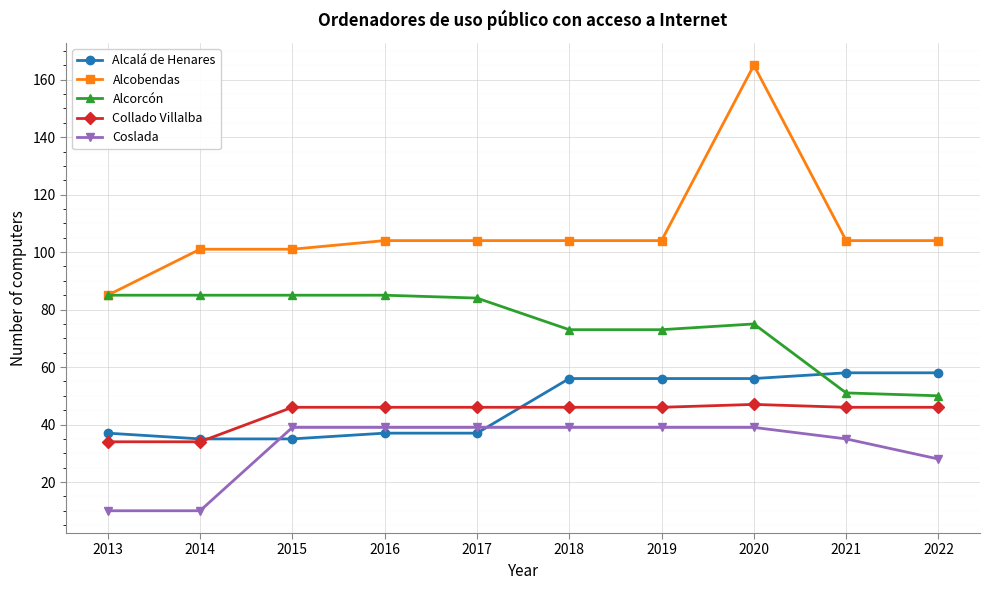

Which series has the largest range (max minus min)?

Alcobendas